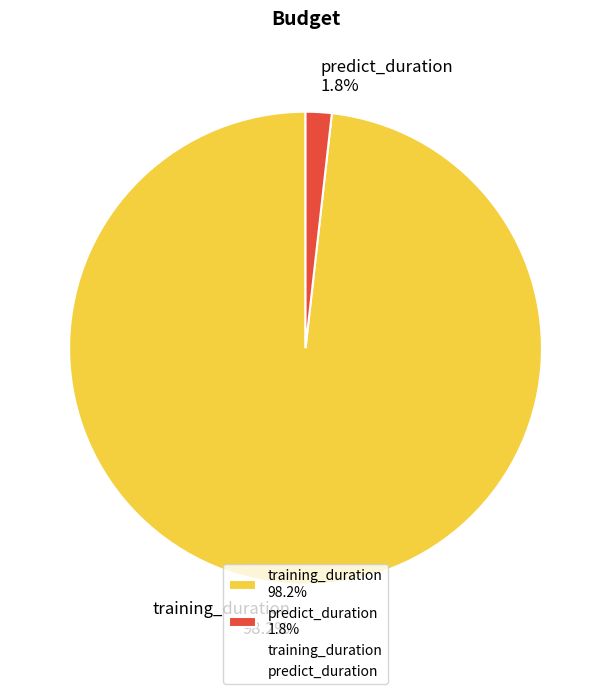

What percentage do training_duration and predict_duration together represent?

100.0%